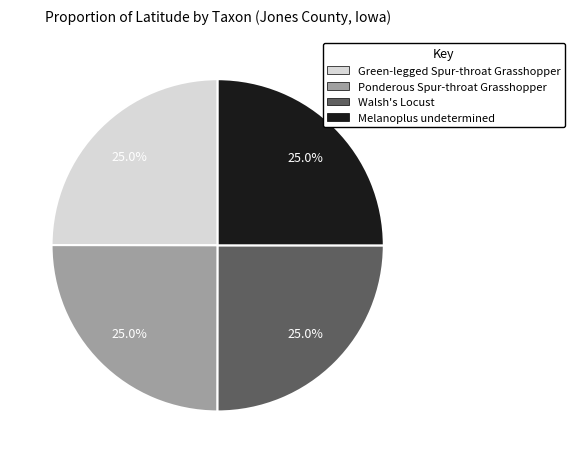

Approximately how many times larger is the value at Ponderous Spur-throat Grasshopper compared to Green-legged Spur-throat Grasshopper?

1.0